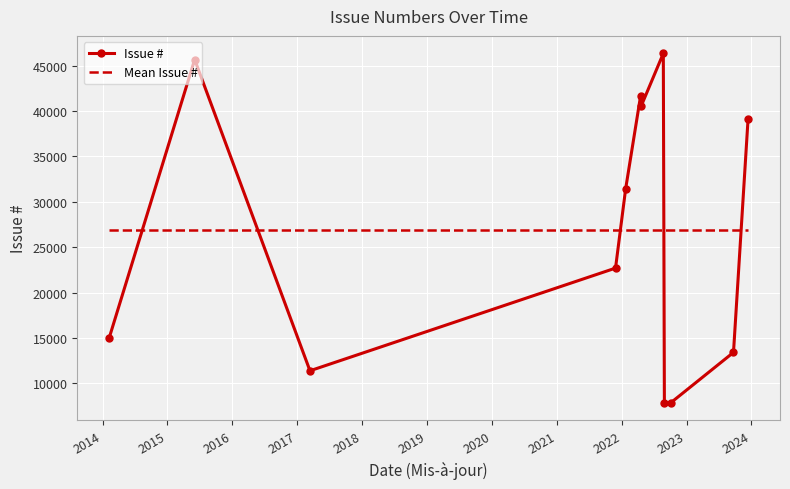

Is it true that the value at 2022-04-21 is 66864?

False